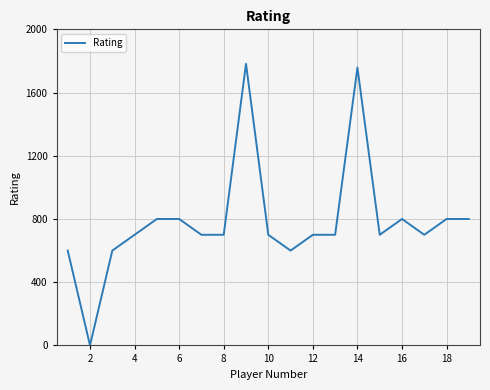

What is the maximum value shown in the chart?

1782